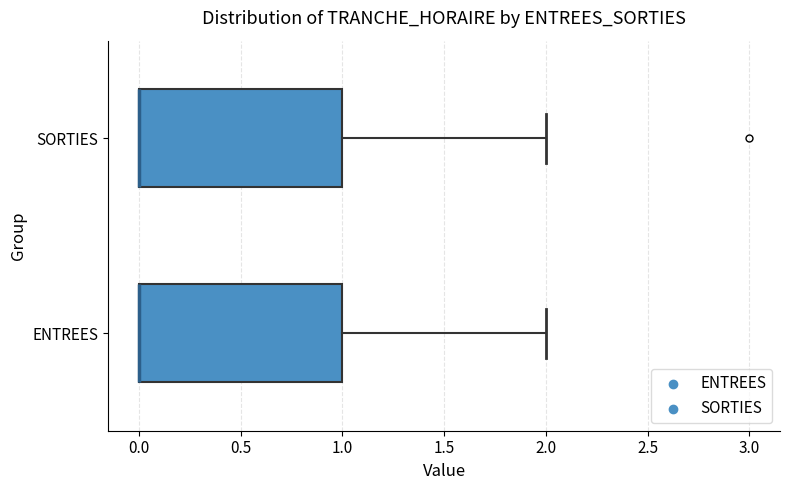

Reading bottom to top, transcribe this box plot: for each box, give where its median line is, the range the box spans, and where its two whiskers end, as read against the x-axis. The values are not printed on the chart, so give them approximately, as read against the axis.

ENTREES: median 0 (drawn on the box's left edge), box 0 to 1, whiskers 0 to 2
SORTIES: median 0 (drawn on the box's left edge), box 0 to 1, whiskers 0 to 2